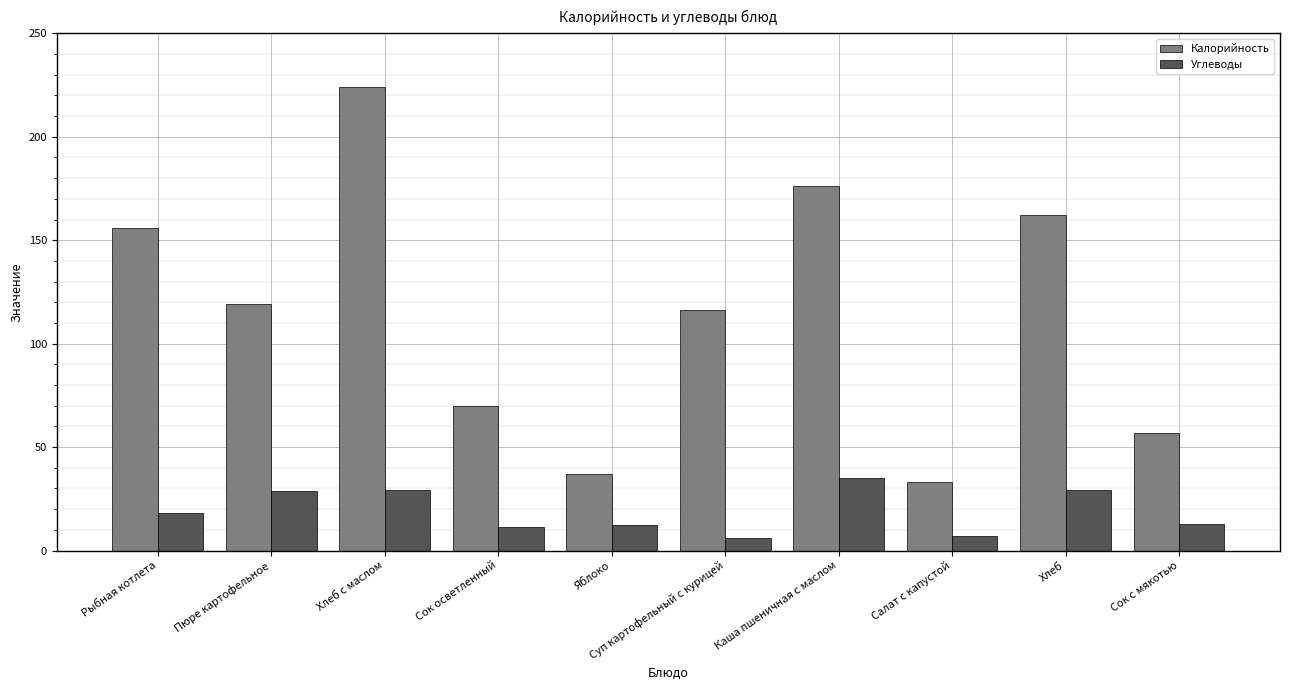

Rank the series at Каша пшеничная с маслом from lowest to highest value.

Углеводы, Калорийность